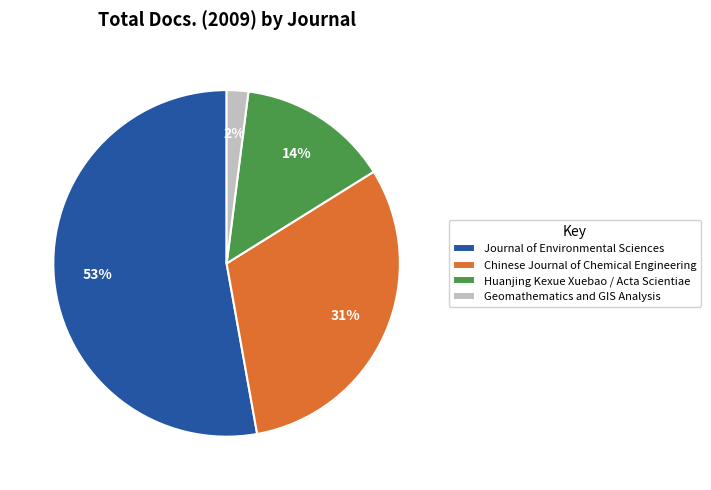

Is it true that Journal of Environmental Sciences is 47% of the pie?

False